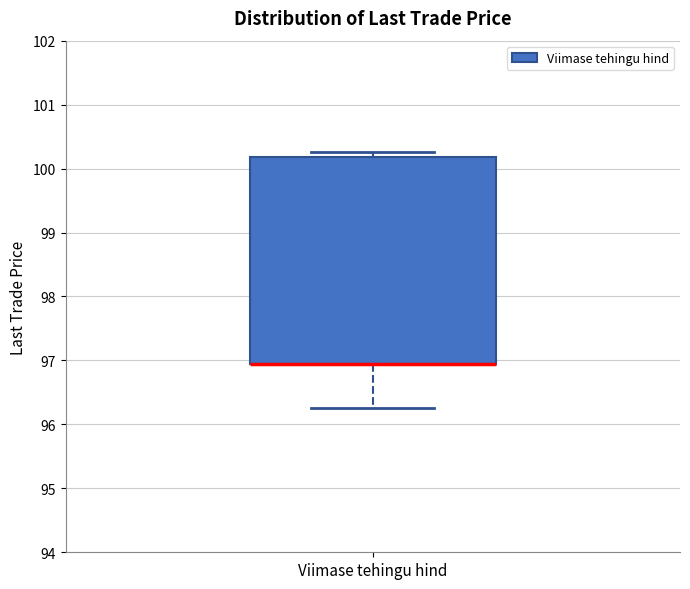

Where does the lower whisker of the box for Viimase tehingu hind end on the y-axis? The values are not printed on the chart, so give them approximately, as read against the axis.

96.3